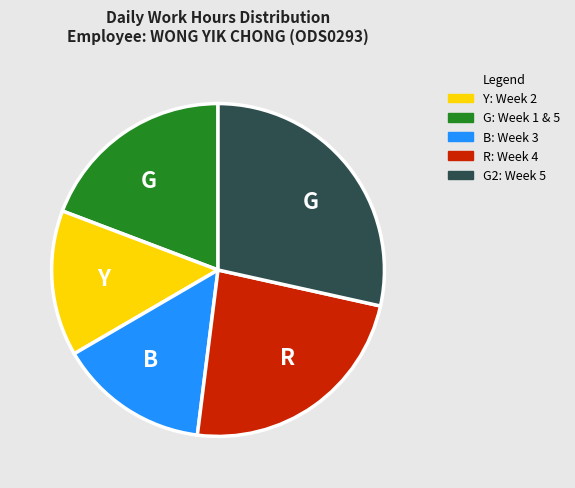

Is there a majority slice in this chart?

No